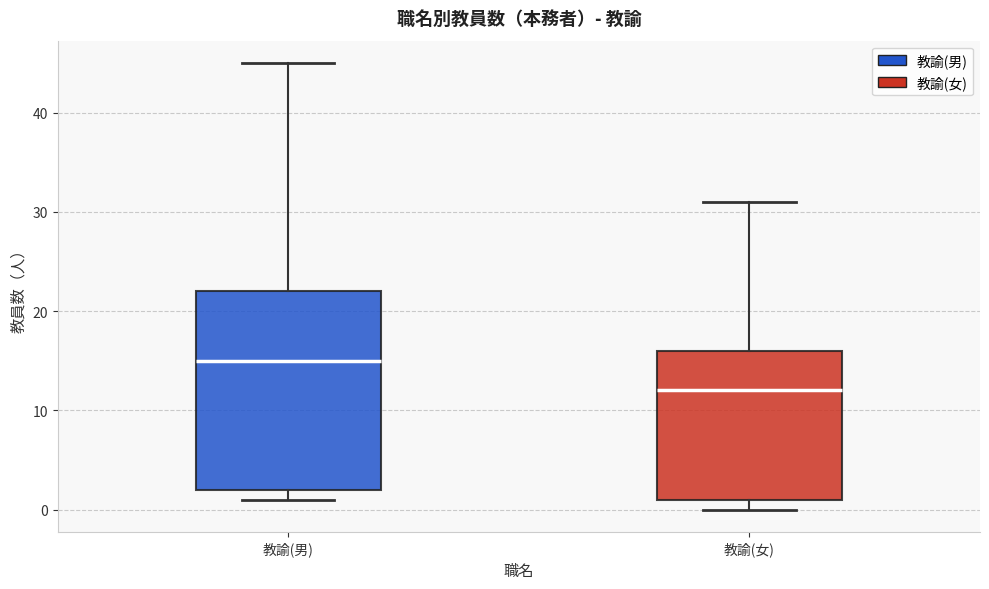

Reading left to right, transcribe this box plot: for each box, give where its median line is, the range the box spans, and where its two whiskers end, as read against the y-axis. The values are not printed on the chart, so give them approximately, as read against the axis.

教諭(男): median 15, box 2 to 22, whiskers 1 to 45
教諭(女): median 12, box 1 to 16, whiskers 0 to 31